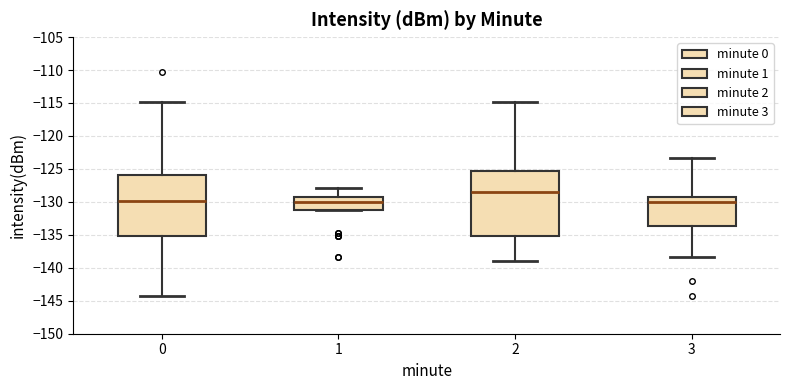

Where is the upper edge of the box at x = 3 on the y-axis? The values are not printed on the chart, so give them approximately, as read against the axis.

-129.0